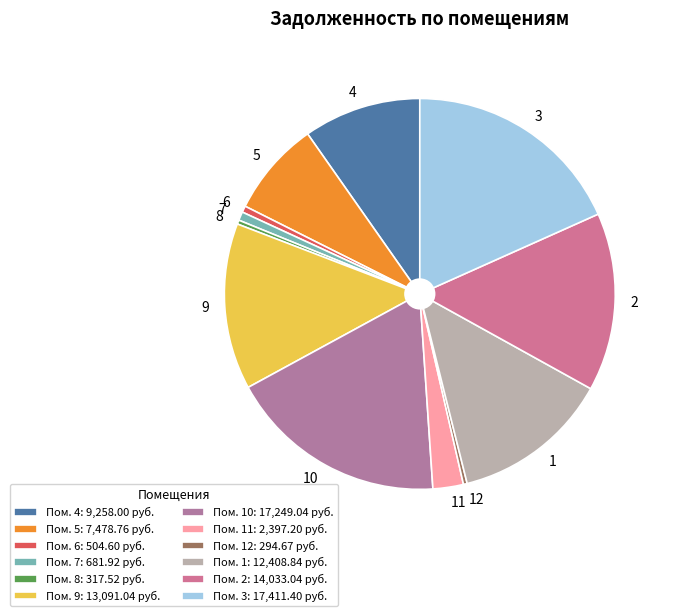

Count the number of slices in the pie.

12